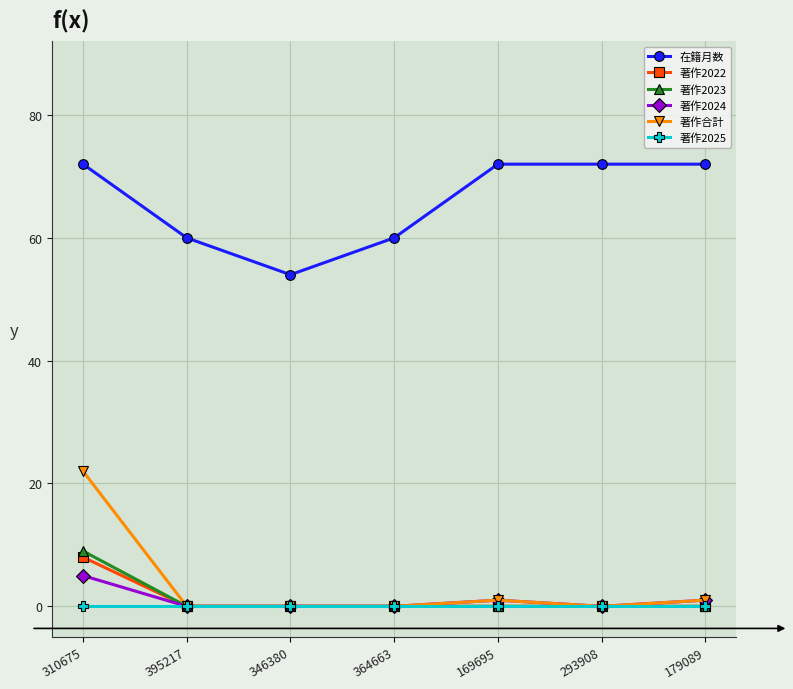

Reading left to right, what are all the values shown in this chart?

在籍月数: 310675=72	395217=60	346380=54	364663=60	169695=72	293908=72	179089=72
著作2022: 310675=8	395217=0	346380=0	364663=0	169695=0	293908=0	179089=0
著作2023: 310675=9	395217=0	346380=0	364663=0	169695=0	293908=0	179089=0
著作2024: 310675=5	395217=0	346380=0	364663=0	169695=1	293908=0	179089=1
著作合計: 310675=22	395217=0	346380=0	364663=0	169695=1	293908=0	179089=1
著作2025: 310675=0	395217=0	346380=0	364663=0	169695=0	293908=0	179089=0